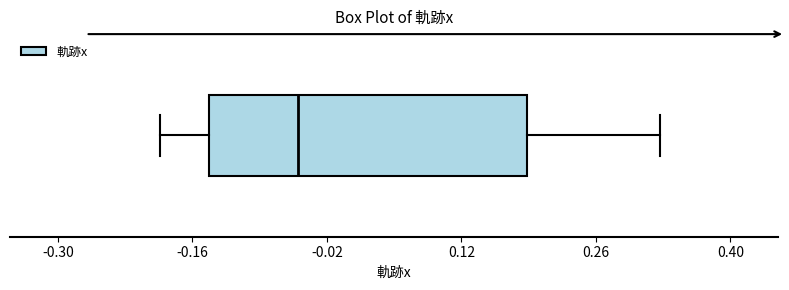

Where is the right edge of the box on the x-axis? The values are not printed on the chart, so give them approximately, as read against the axis.

0.18